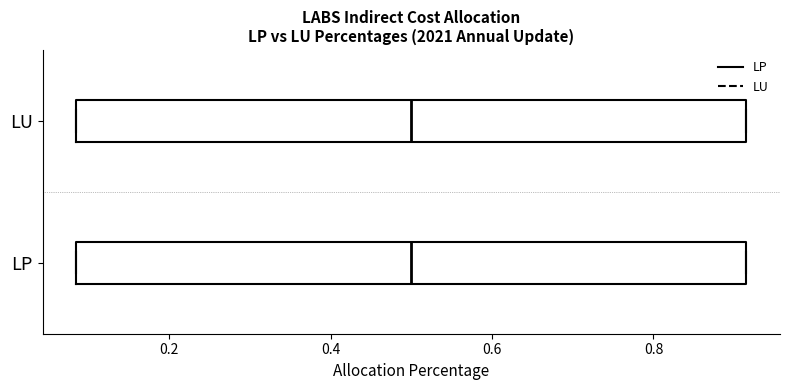

Reading bottom to top, read every box against the x-axis: the position of its median line, the range the box covers, and the ends of its whiskers. The values are not printed on the chart, so give them approximately, as read against the axis.

LP: median 0.50, box 0.08 to 0.92, whiskers 0.08 to 0.92
LU: median 0.50, box 0.08 to 0.92, whiskers 0.08 to 0.92